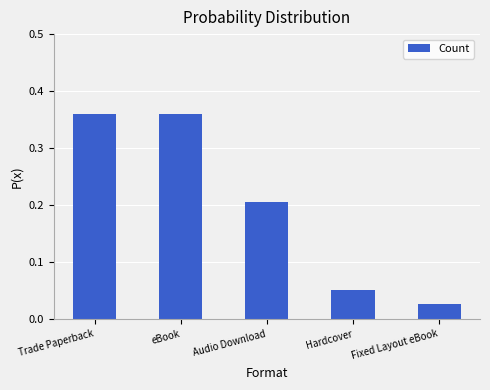

Is it true that the value at Audio Download is 0.3?

False